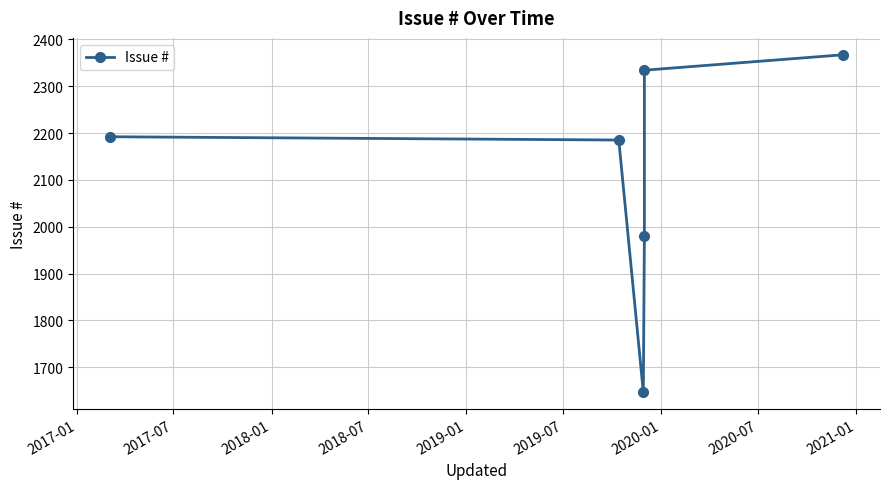

Which has a higher value, 2017-01 or 2019-01?

2019-01